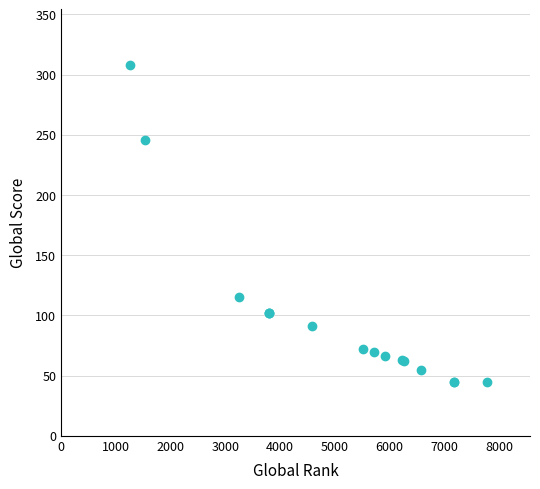

What Y value in the scatter plot is closest to 176?

115